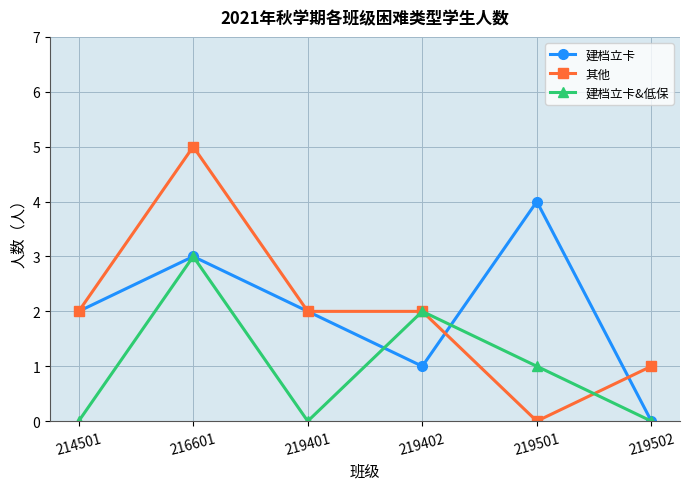

At which label does 建档立卡 reach its minimum?

219502